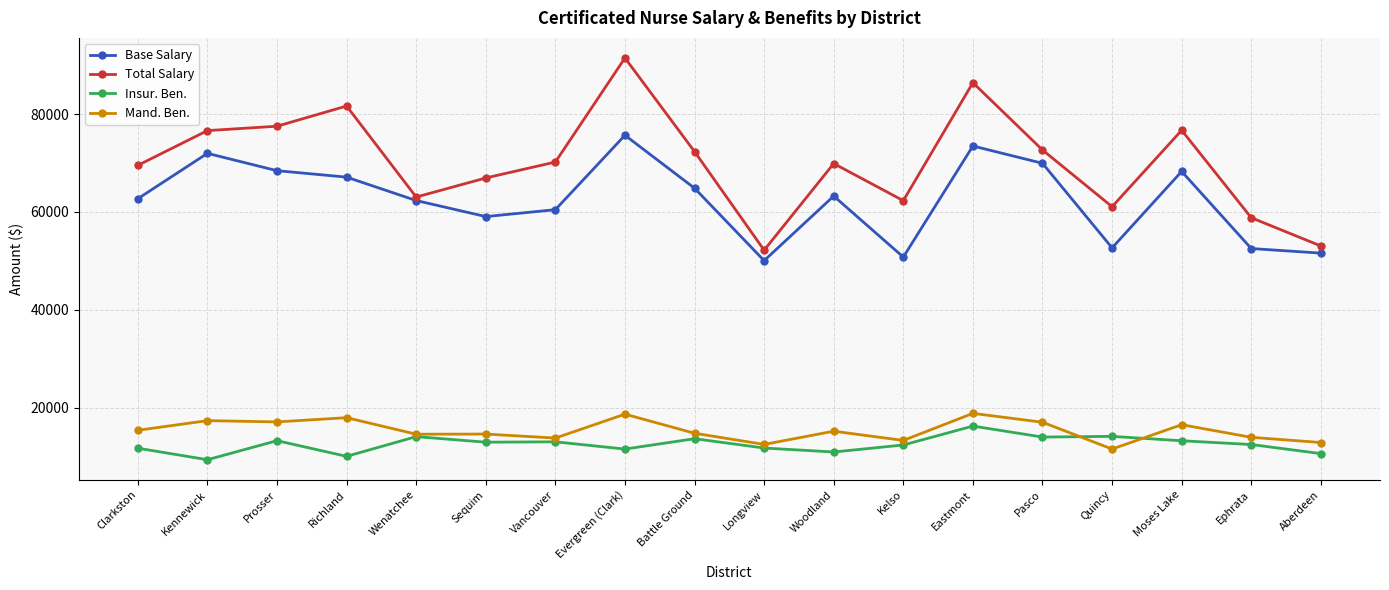

Does the chart have visible grid lines?

Yes